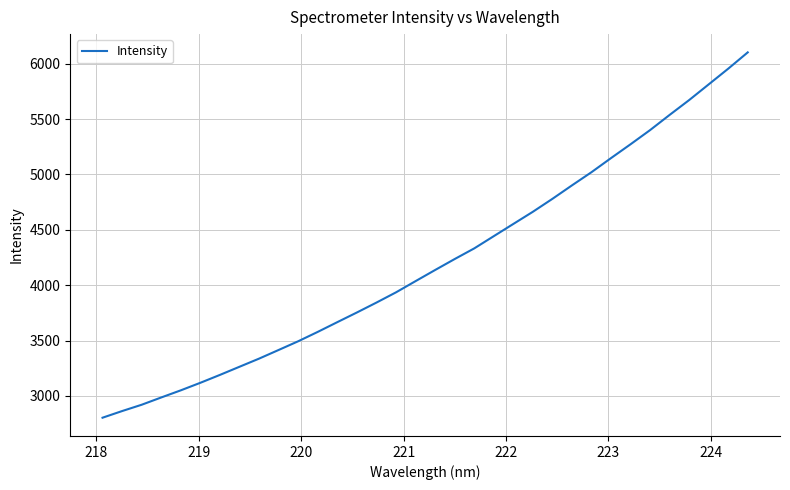

How many categories are shown in the chart?

34